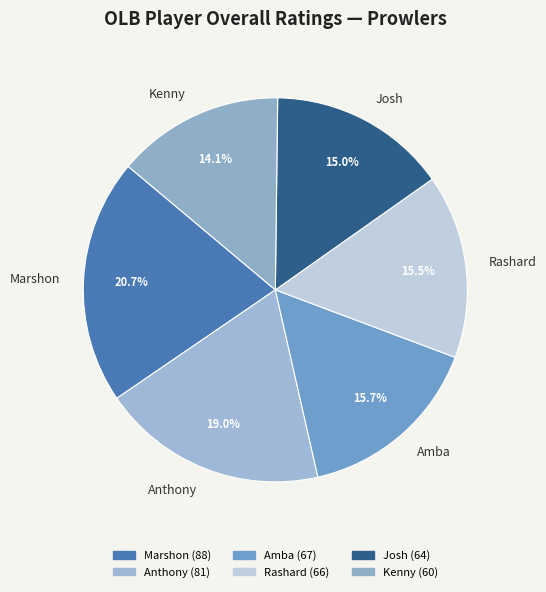

How many segments does this pie chart have?

6